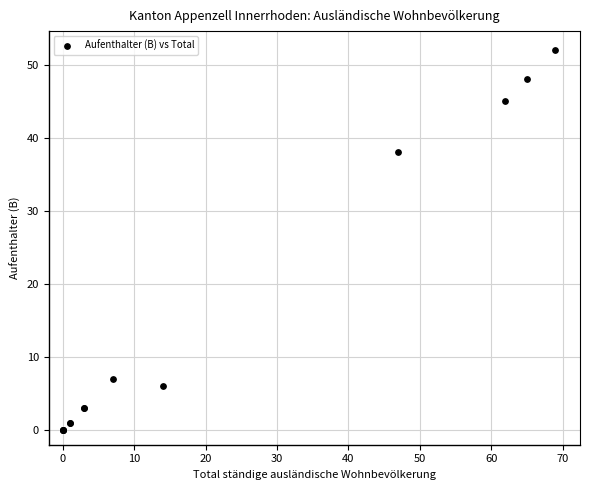

What Y value in the scatter plot is closest to 26?

38